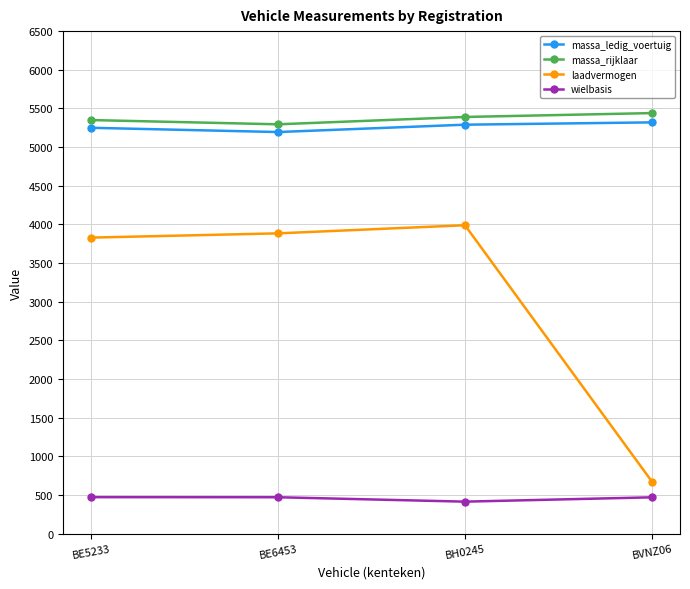

True or false: massa_ledig_voertuig has a value of 7939 at BE6453.

False